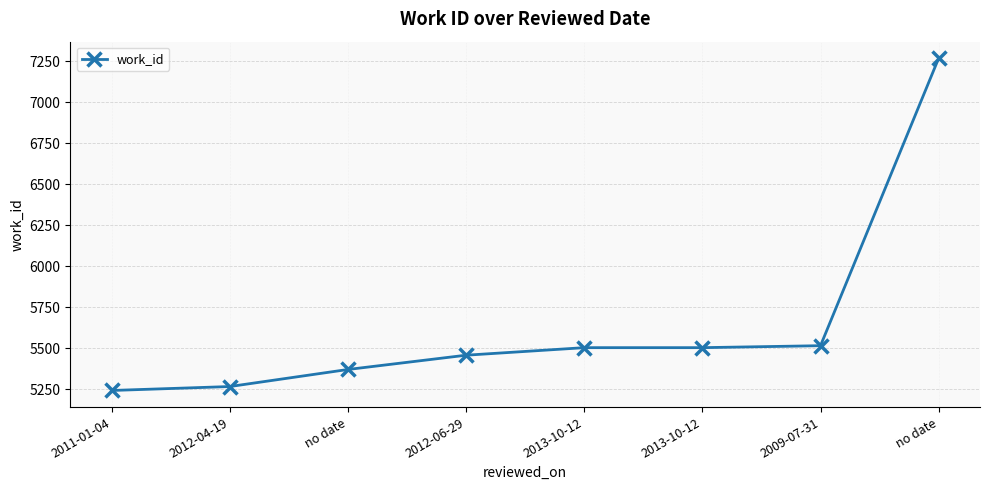

List the labels in order of value, largest first.

no date, 2009-07-31, 2013-10-12, 2013-10-12, 2012-06-29, no date, 2012-04-19, 2011-01-04